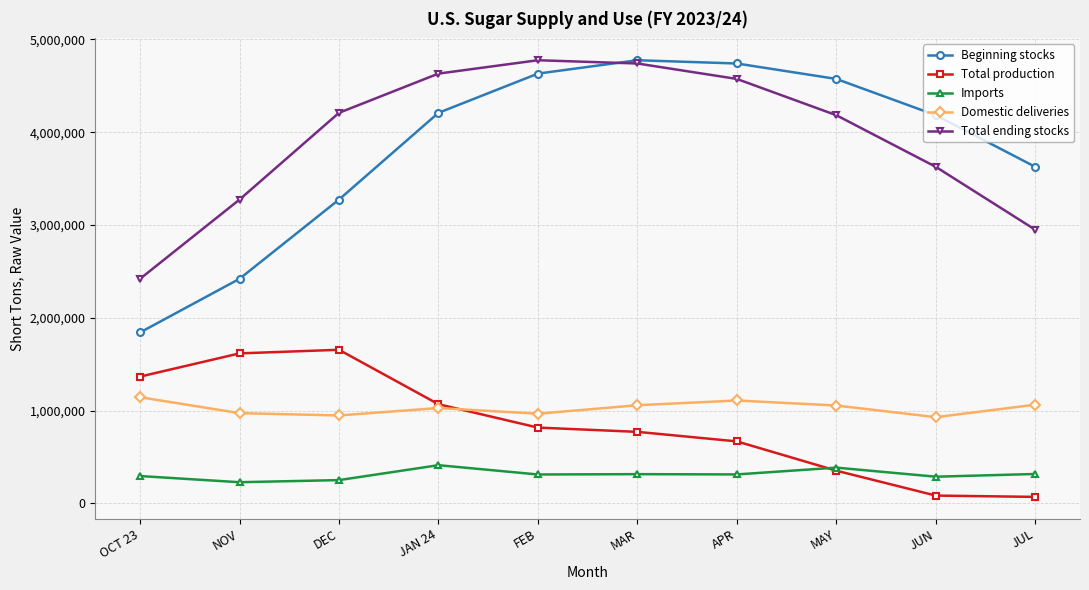

What is the spread (max minus min) of values at JUL?

3556533